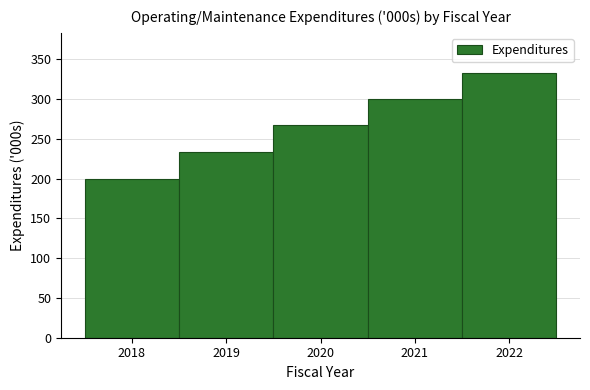

Reading left to right, transcribe all the data shown in this chart.

200	233	267	300	333